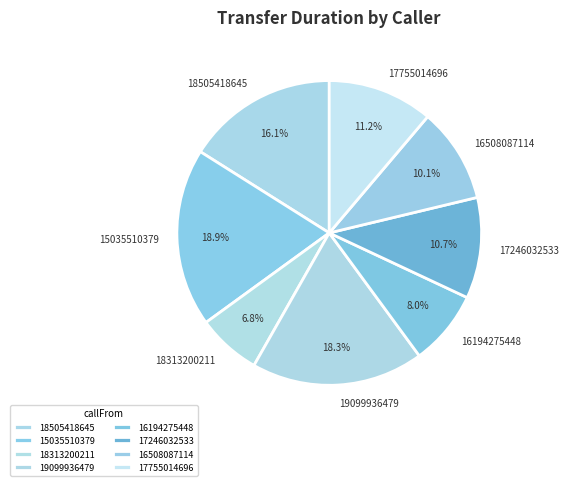

What percentage is the 16508087114 slice, to the nearest percent?

10%